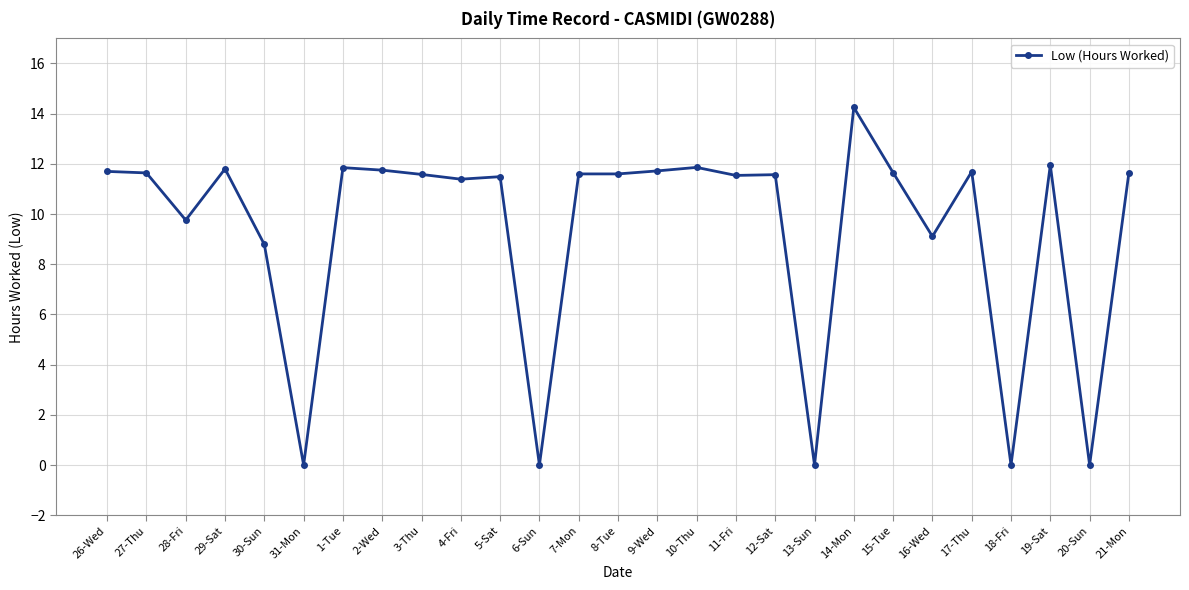

What is the label of the 9th point from the right?

13-Sun